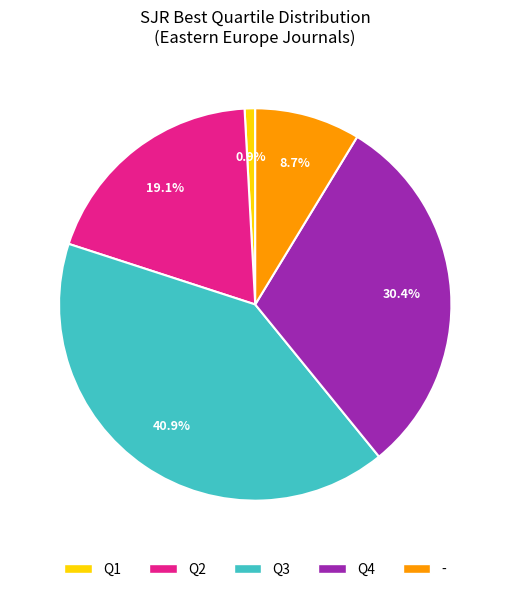

Is there any slice that represents more than half of the pie?

No